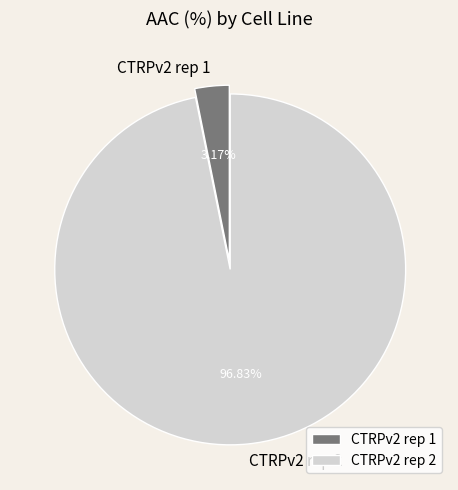

Do CTRPv2 rep 1 and CTRPv2 rep 2 together represent more than half of the pie?

Yes